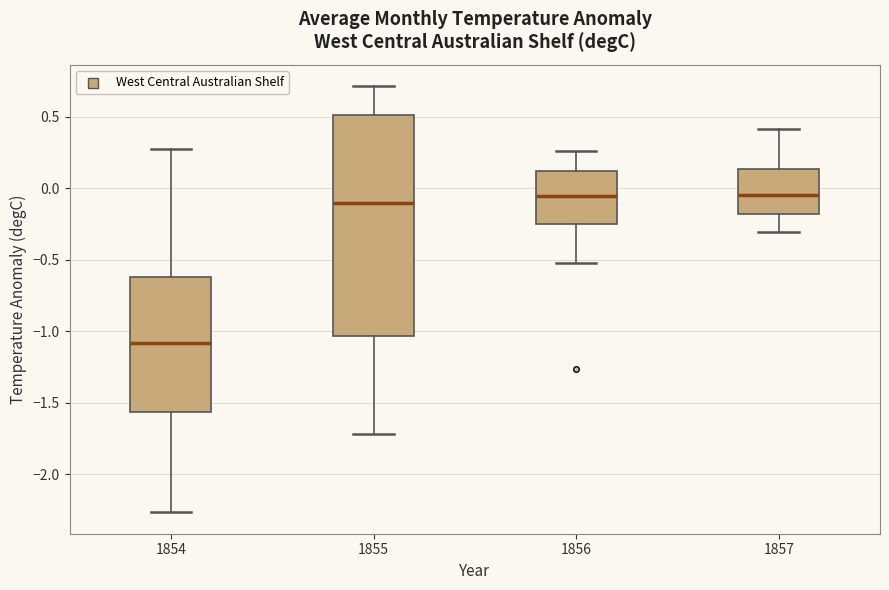

Comparing the boxes themselves (not the whiskers), which one is the tallest?

1855